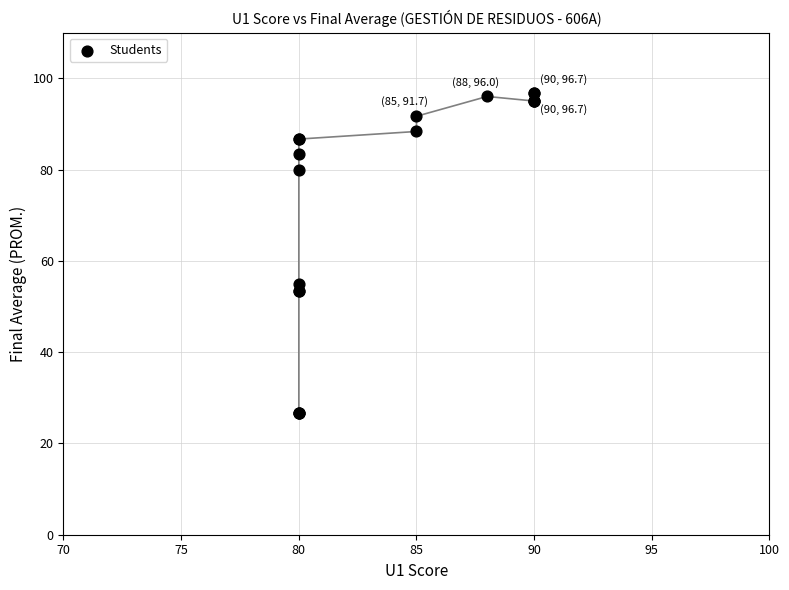

What Y value in the scatter plot is closest to 61?

55.0